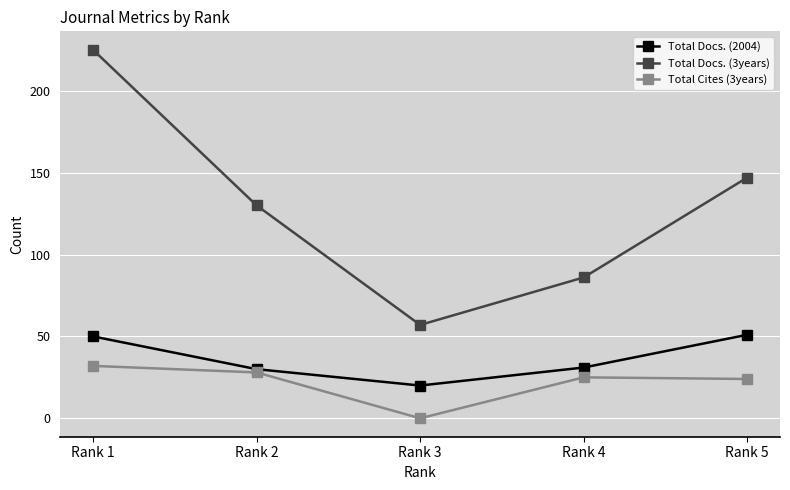

What is the total value across all series at Rank 1?

307